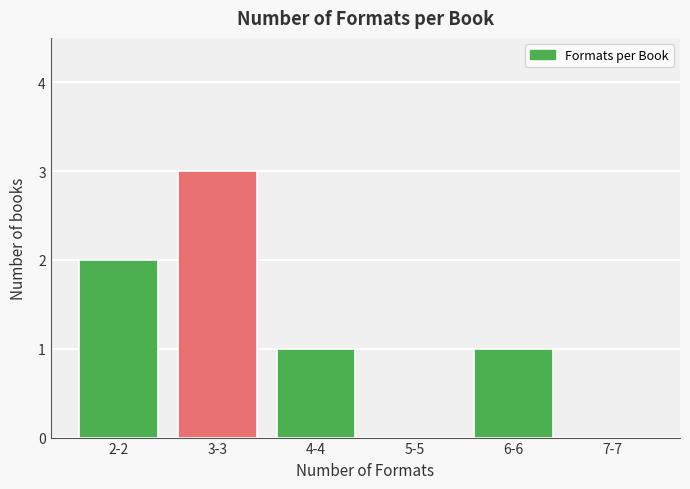

Reading right to left, what are all the values shown in this chart?

7-7=0	6-6=1	5-5=0	4-4=1	3-3=3	2-2=2